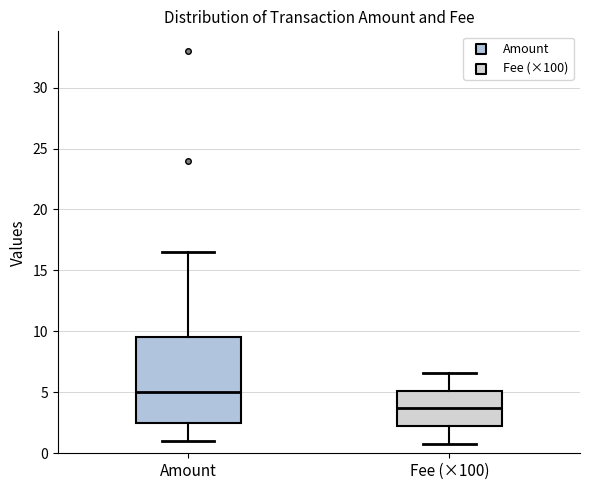

Reading left to right, read every box against the y-axis: the position of its median line, the range the box covers, and the ends of its whiskers. The values are not printed on the chart, so give them approximately, as read against the axis.

Amount: median 5.0, box 2.5 to 9.5, whiskers 1.0 to 16.5
Fee (×100): median 3.5, box 2.0 to 5.0, whiskers 0.5 to 6.5